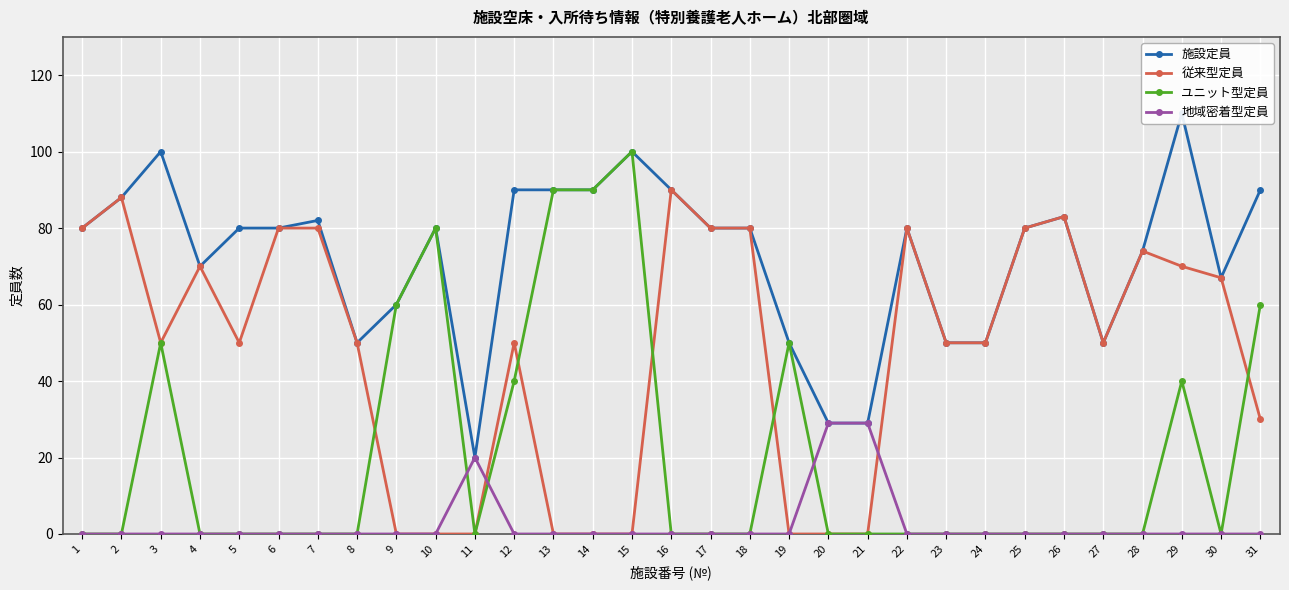

True or false: ユニット型定員 and 地域密着型定員 cross at least once.

True